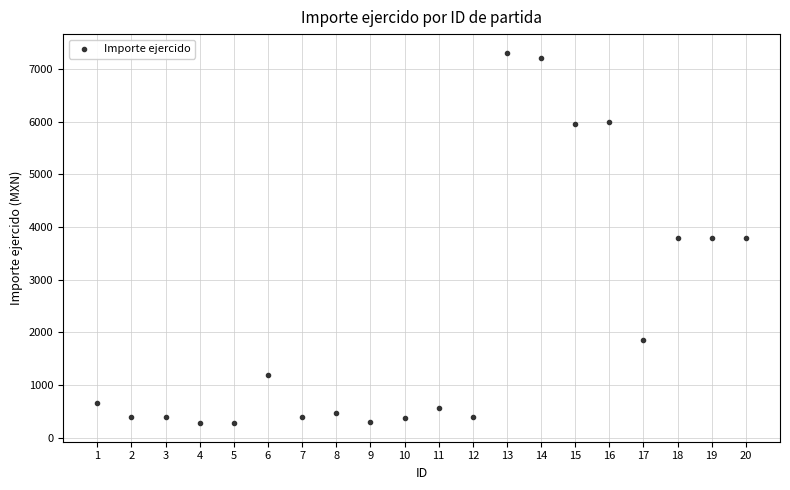

What is the range of X values (max minus min)?

19.0